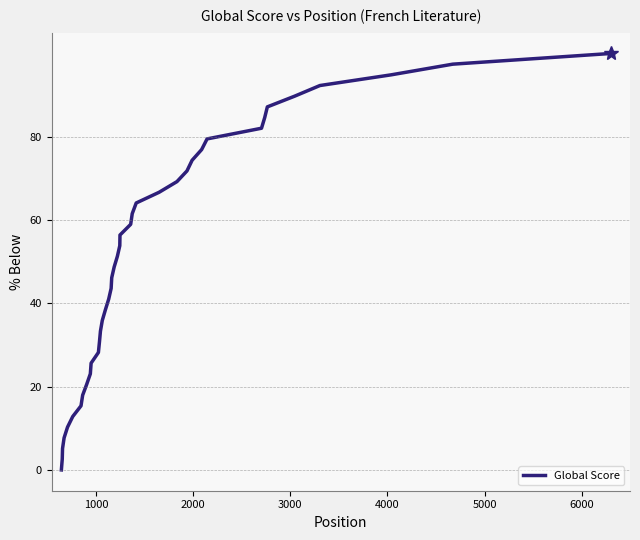

What is the maximum value shown in the chart?

100.0